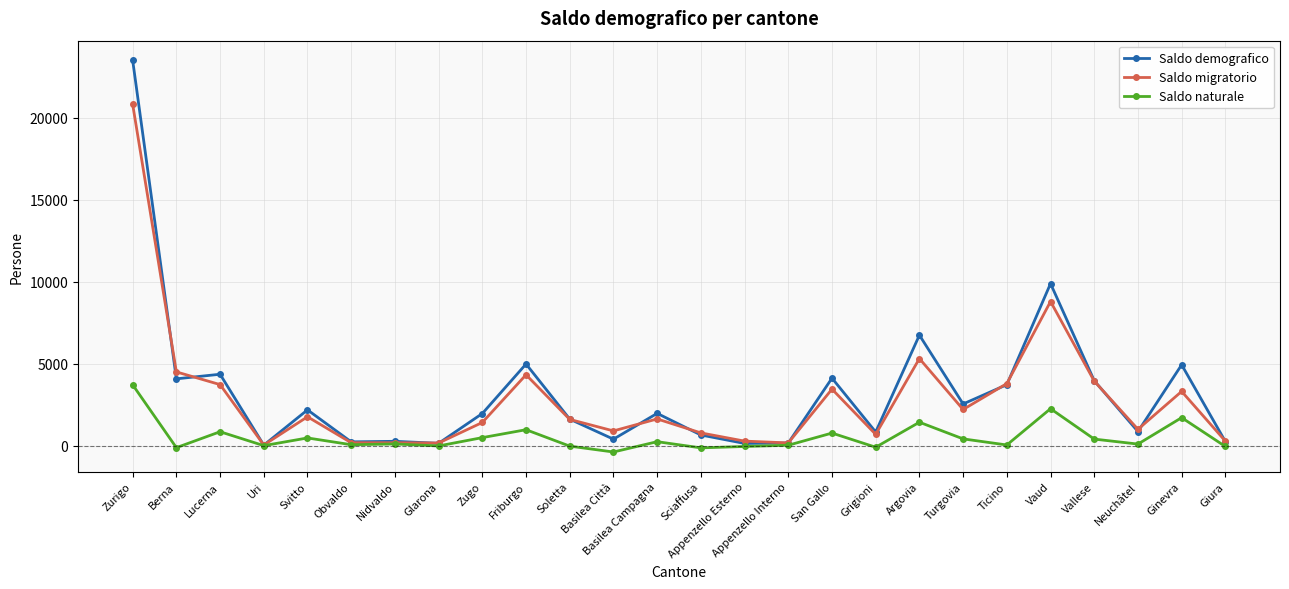

What are all the series names shown in the legend?

Saldo demografico, Saldo migratorio, Saldo naturale